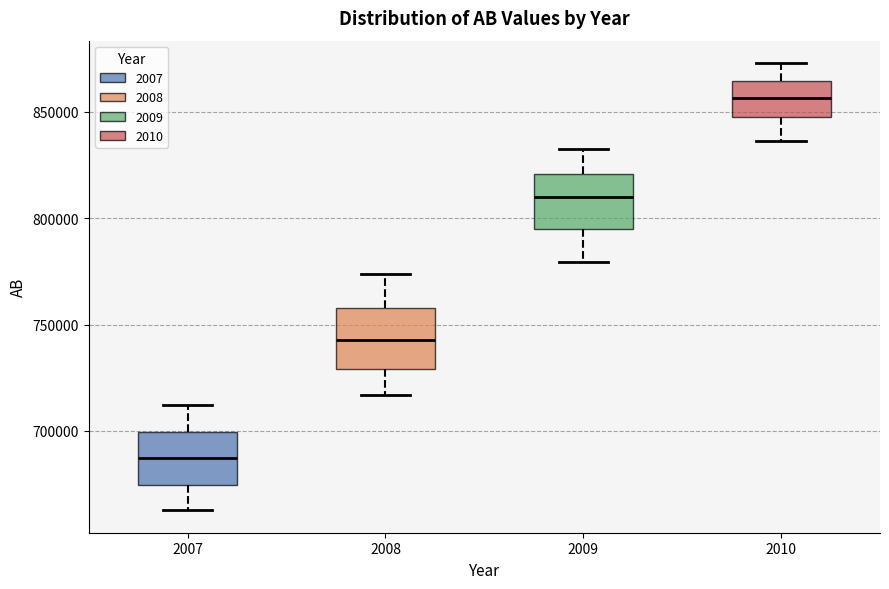

Reading left to right, read every box against the y-axis: the position of its median line, the range the box covers, and the ends of its whiskers. The values are not printed on the chart, so give them approximately, as read against the axis.

2007: median 685000, box 675000 to 700000, whiskers 665000 to 710000
2008: median 745000, box 730000 to 760000, whiskers 715000 to 775000
2009: median 810000, box 795000 to 820000, whiskers 780000 to 835000
2010: median 855000, box 850000 to 865000, whiskers 835000 to 875000